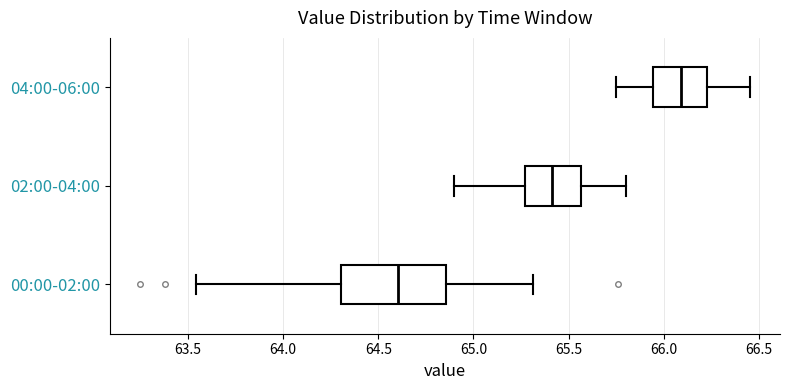

Where does the left whisker of the box for 02:00-04:00 end on the x-axis? The values are not printed on the chart, so give them approximately, as read against the axis.

64.90